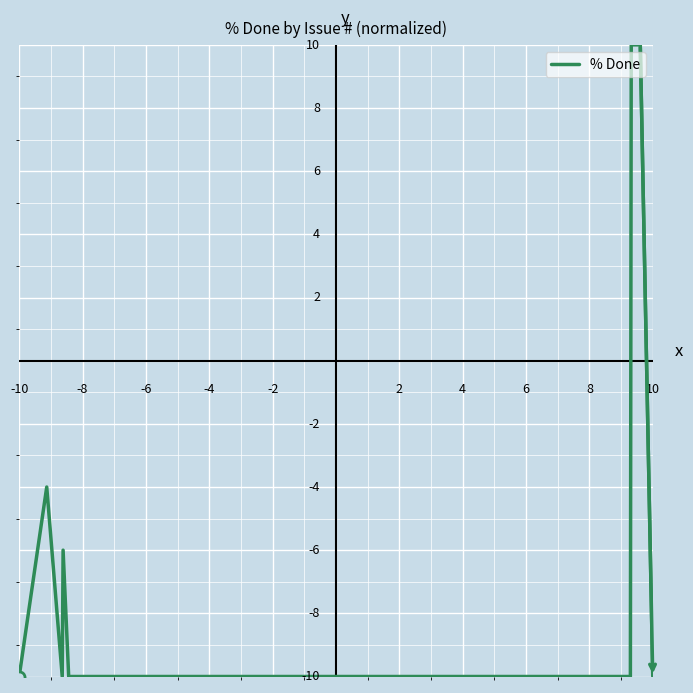

What is the difference between the maximum and minimum values?

20